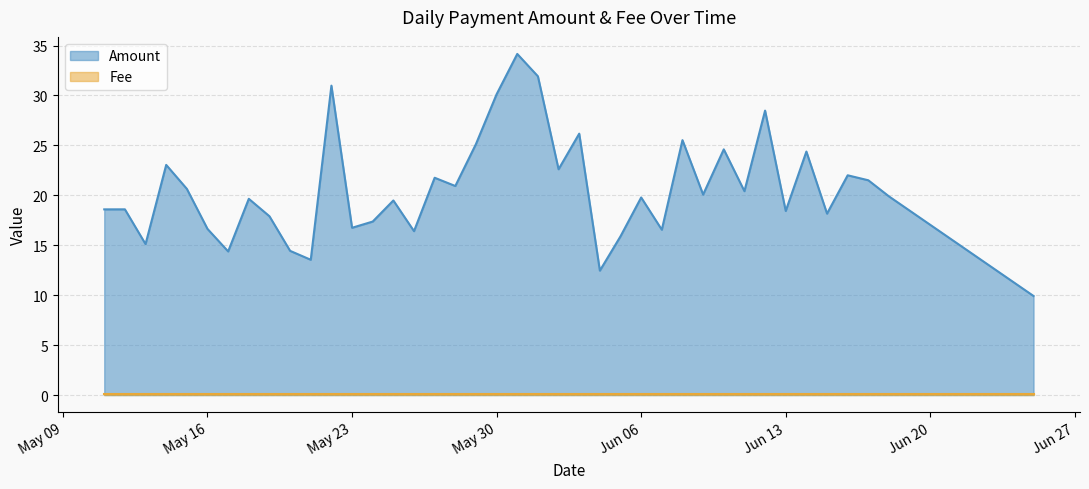

Rank the series by their maximum value, from highest to lowest.

Amount, Fee